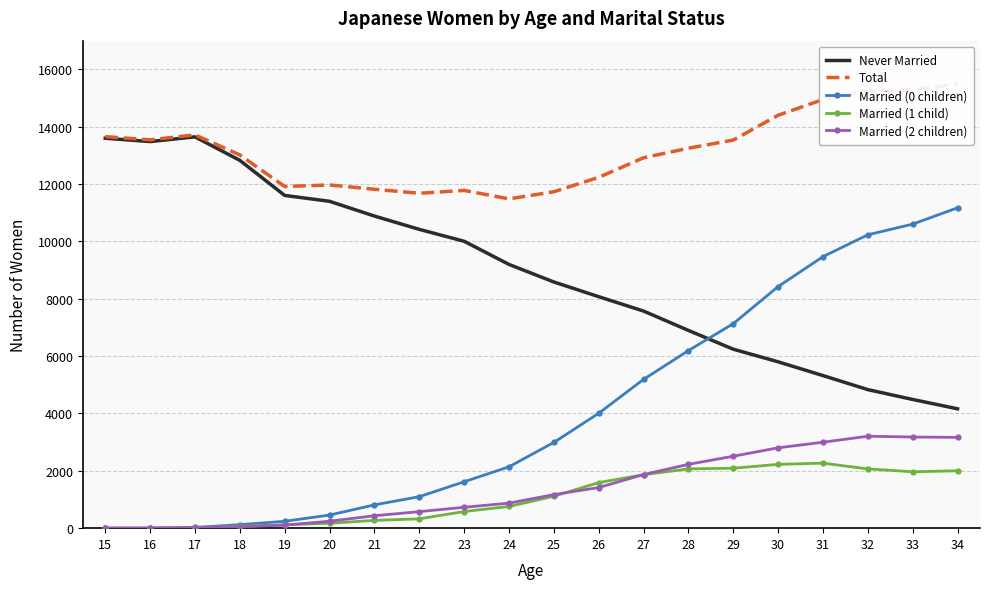

True or false: Married (1 child) and Never Married intersect in this chart.

False